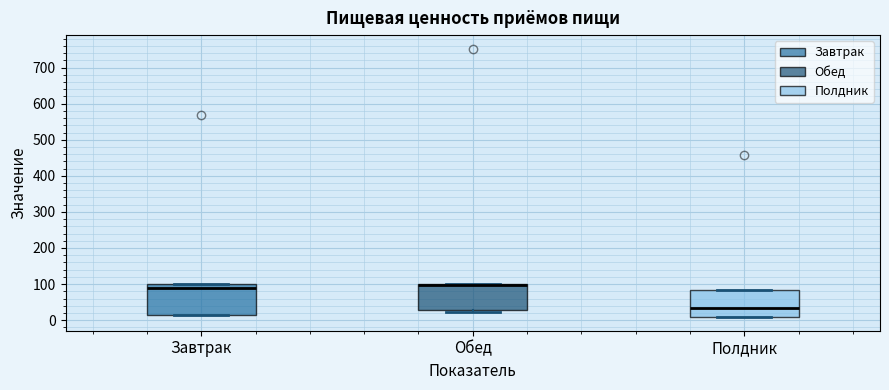

Where does the median line of the box for Полдник sit on the y-axis? The values are not printed on the chart, so give them approximately, as read against the axis.

30